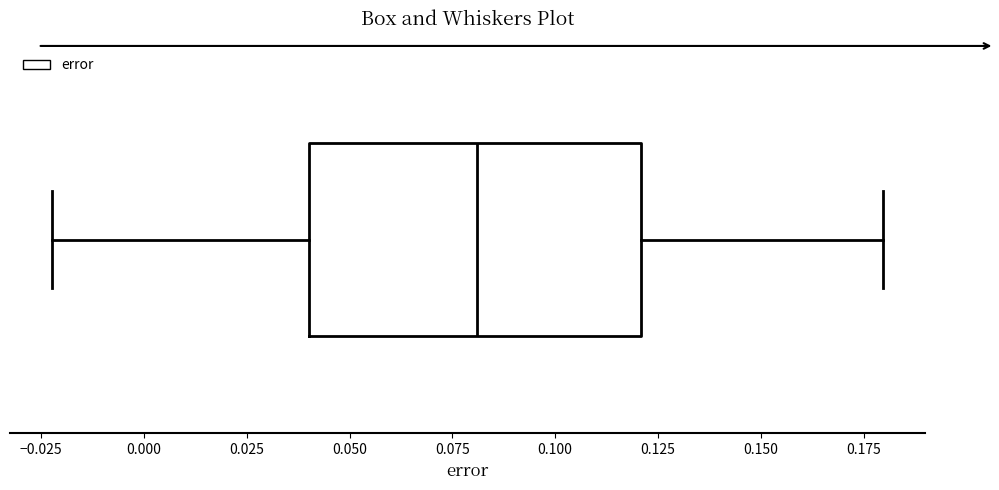

Read this box plot against the x-axis: the position of the median line, the range covered by the box, and the ends of both whiskers. The values are not printed on the chart, so give them approximately, as read against the axis.

median 0.08, box 0.04 to 0.12, whiskers -0.02 to 0.18